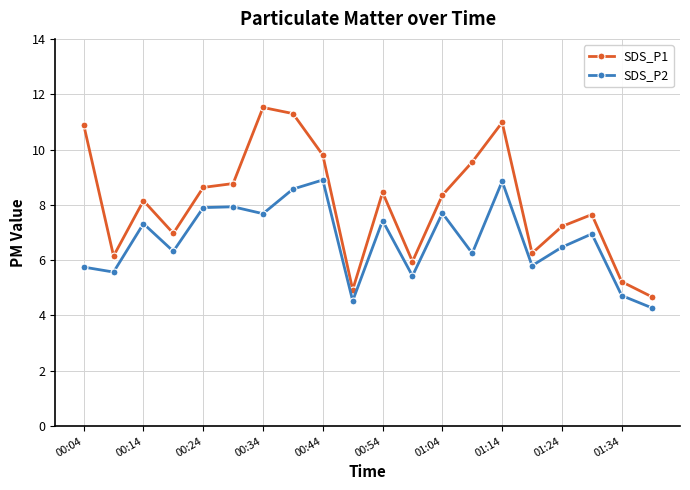

Which series has the widest spread of values?

SDS_P1